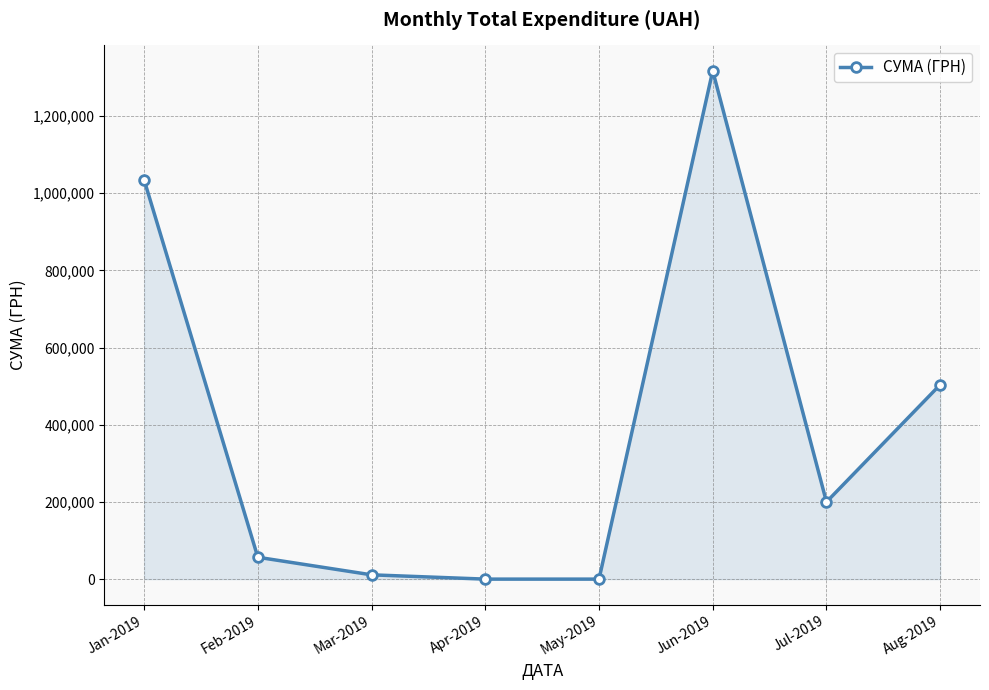

True or false: there are more than 0 points higher than both neighbors.

True